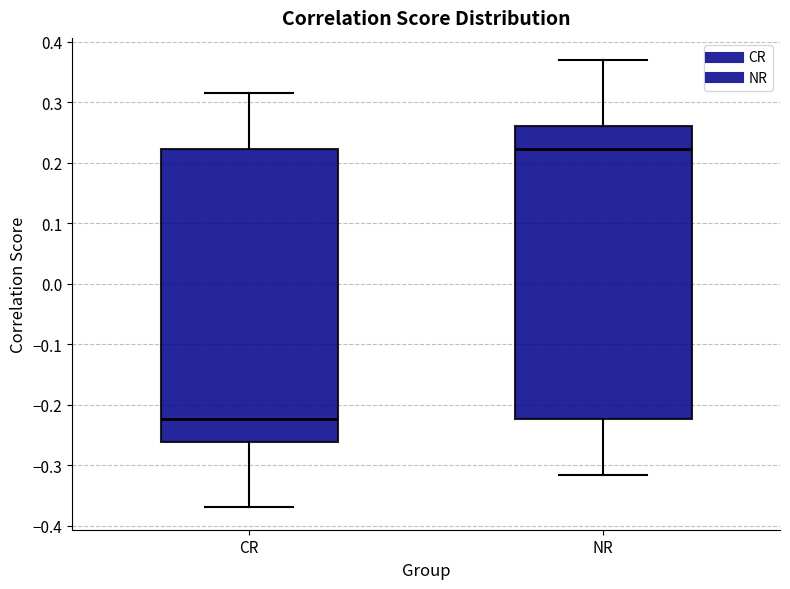

Reading left to right, transcribe this box plot: for each box, give where its median line is, the range the box spans, and where its two whiskers end, as read against the y-axis. The values are not printed on the chart, so give them approximately, as read against the axis.

CR: median -0.22, box -0.26 to 0.22, whiskers -0.37 to 0.32
NR: median 0.22, box -0.22 to 0.26, whiskers -0.32 to 0.37